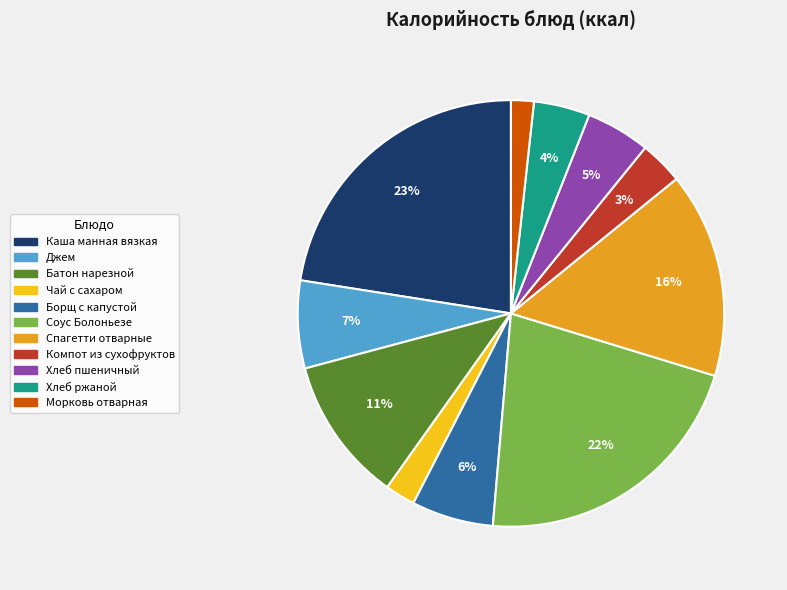

What percentage is the Чай с сахаром slice, to the nearest percent?

2%